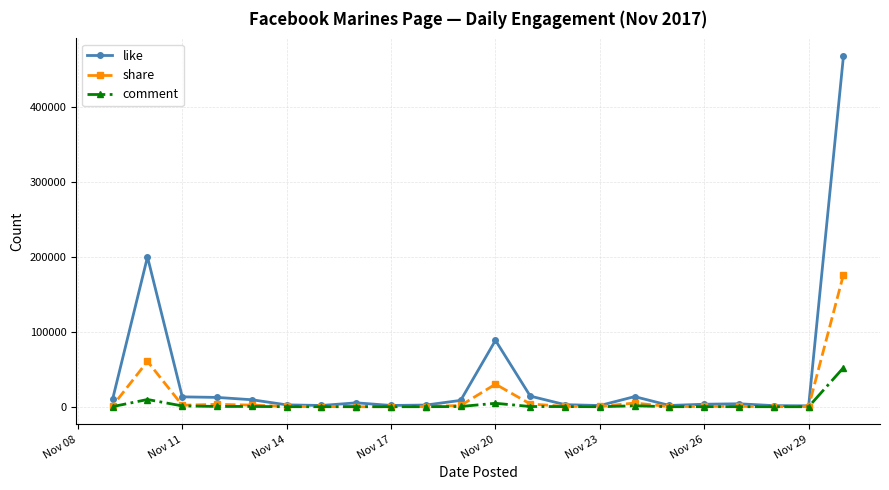

Which series has the largest range (max minus min)?

like